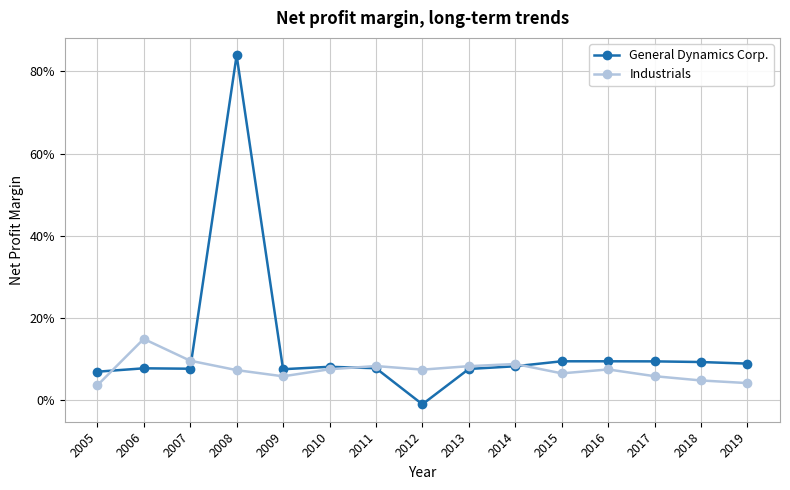

Which category has the lowest value across all series?

2012